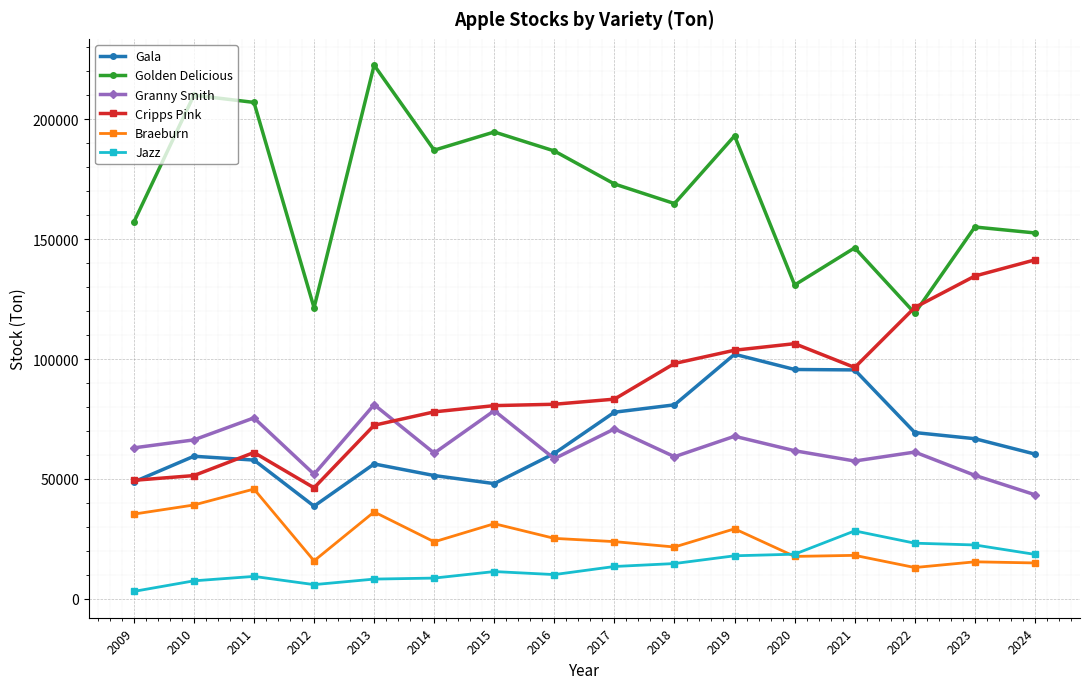

True or false: Gala has a value of 36667 at 2023.

False